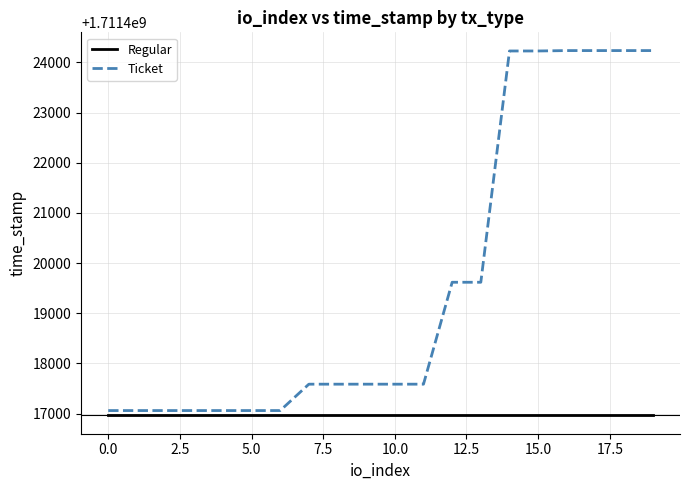

Which series has the widest spread of values?

Ticket